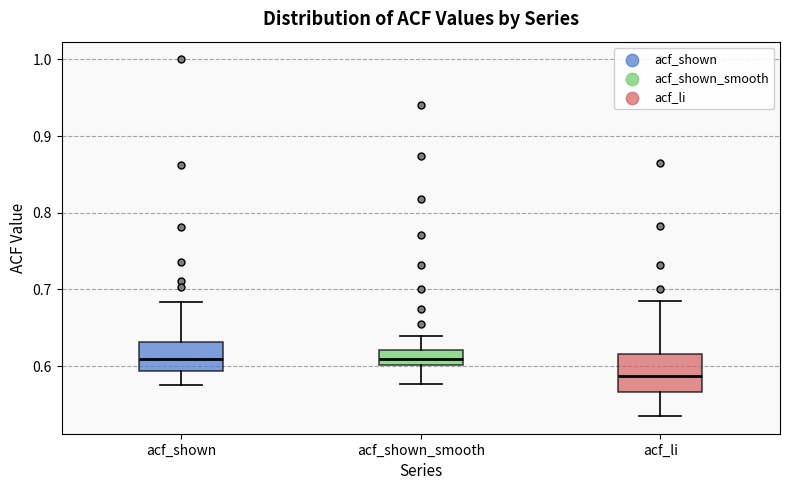

Reading left to right, read every box against the y-axis: the position of its median line, the range the box covers, and the ends of its whiskers. The values are not printed on the chart, so give them approximately, as read against the axis.

acf_shown: median 0.61, box 0.59 to 0.63, whiskers 0.58 to 0.68
acf_shown_smooth: median 0.61, box 0.60 to 0.62, whiskers 0.58 to 0.64
acf_li: median 0.59, box 0.57 to 0.62, whiskers 0.54 to 0.69